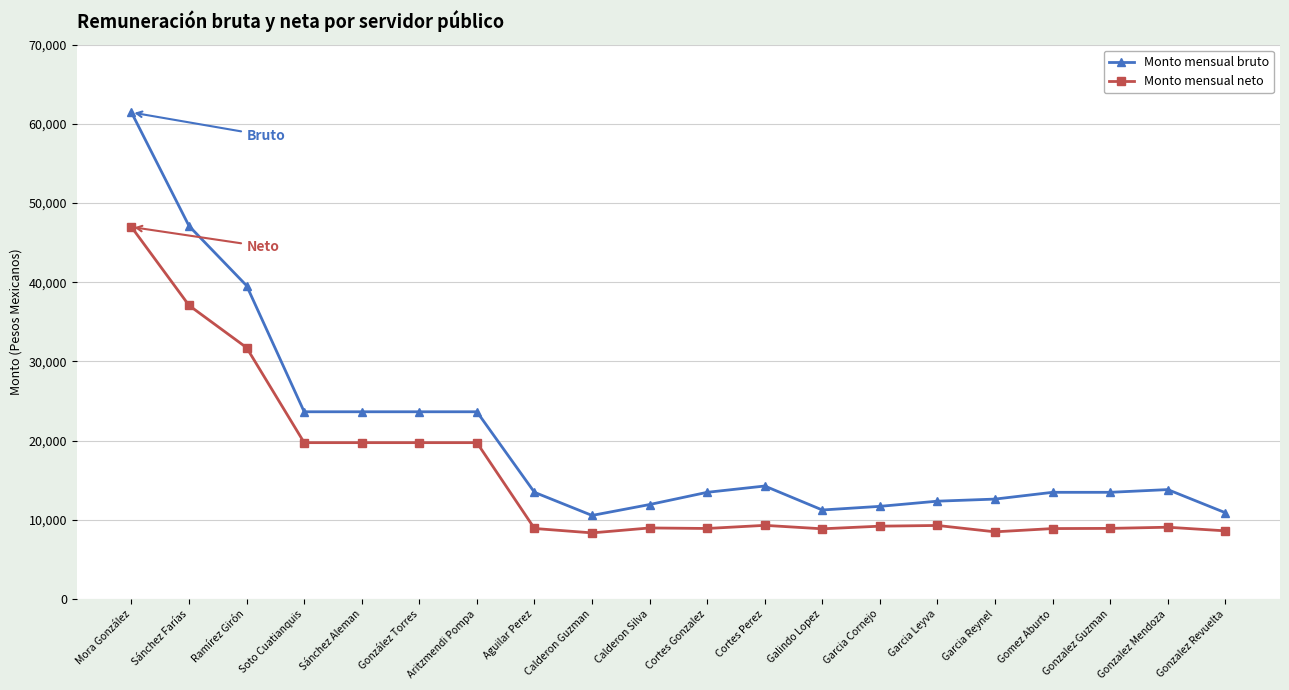

What is the sum of all Monto mensual neto values?

310551.2